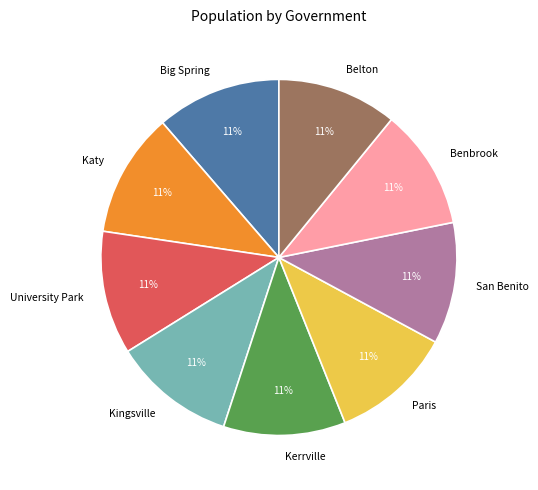

The Benbrook slice represents 2% of the pie. True or false?

False